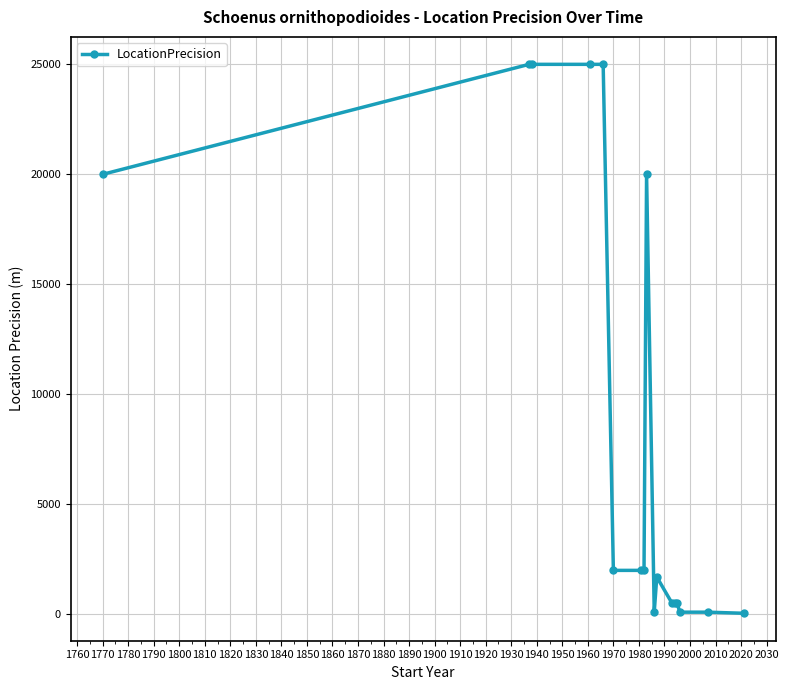

What is the sum of all values?

149550